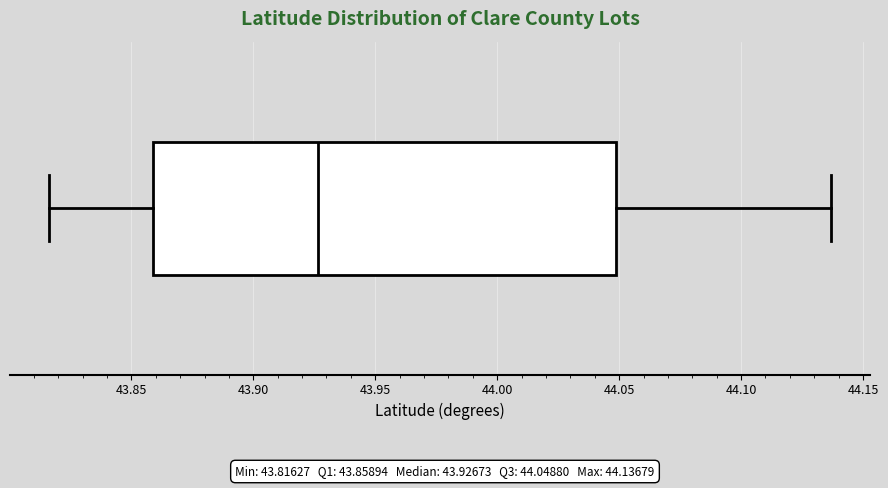

Read this box plot against the x-axis: the position of the median line, the range covered by the box, and the ends of both whiskers. The values are not printed on the chart, so give them approximately, as read against the axis.

median 43.925, box 43.860 to 44.050, whiskers 43.815 to 44.135